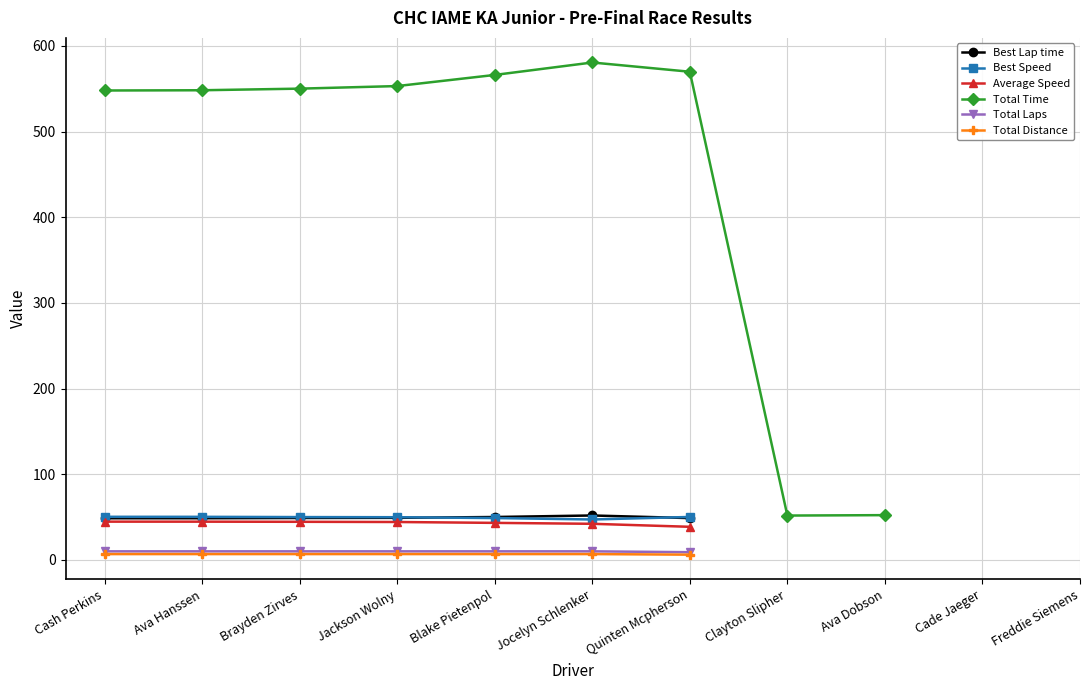

What are all the series names shown in the legend?

Best Lap time, Best Speed, Average Speed, Total Time, Total Laps, Total Distance